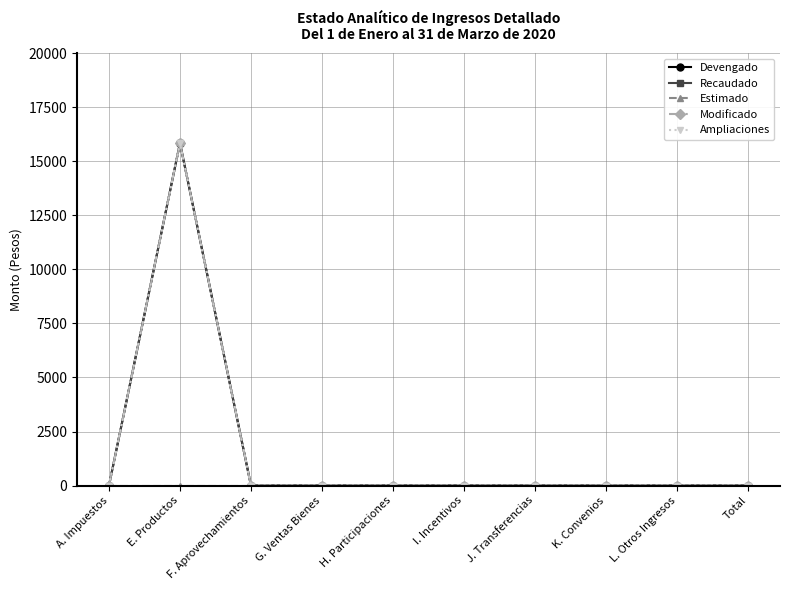

Reading right to left, extract all data points from this chart.

Devengado: Total=0	L. Otros Ingresos=0	K. Convenios=0	J. Transferencias=0	I. Incentivos=0	H. Participaciones=0	G. Ventas Bienes=0	F. Aprovechamientos=0	E. Productos=15842	A. Impuestos=0
Recaudado: Total=0	L. Otros Ingresos=0	K. Convenios=0	J. Transferencias=0	I. Incentivos=0	H. Participaciones=0	G. Ventas Bienes=0	F. Aprovechamientos=0	E. Productos=15842	A. Impuestos=0
Estimado: Total=0	L. Otros Ingresos=0	K. Convenios=0	J. Transferencias=0	I. Incentivos=0	H. Participaciones=0	G. Ventas Bienes=0	F. Aprovechamientos=0	E. Productos=0	A. Impuestos=0
Modificado: Total=0	L. Otros Ingresos=0	K. Convenios=0	J. Transferencias=0	I. Incentivos=0	H. Participaciones=0	G. Ventas Bienes=0	F. Aprovechamientos=0	E. Productos=15842	A. Impuestos=0
Ampliaciones: Total=0	L. Otros Ingresos=0	K. Convenios=0	J. Transferencias=0	I. Incentivos=0	H. Participaciones=0	G. Ventas Bienes=0	F. Aprovechamientos=0	E. Productos=15842	A. Impuestos=0